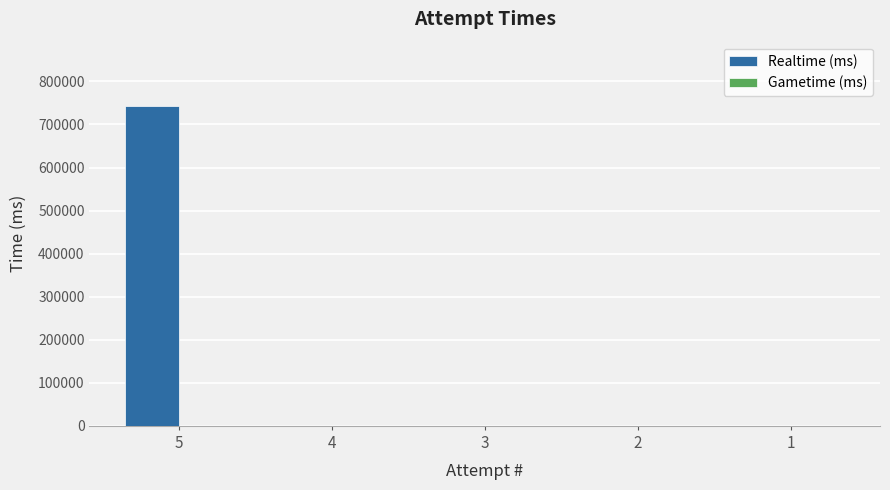

Are the bars horizontal?

No